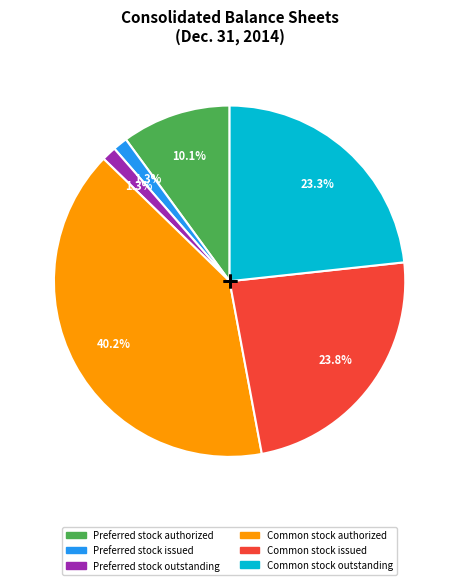

Does any single category account for the majority?

No